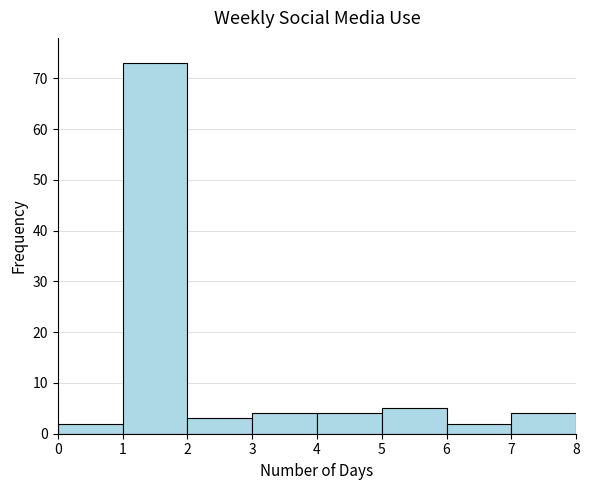

Over which range of the x-axis is the bar tallest?

1 to 2